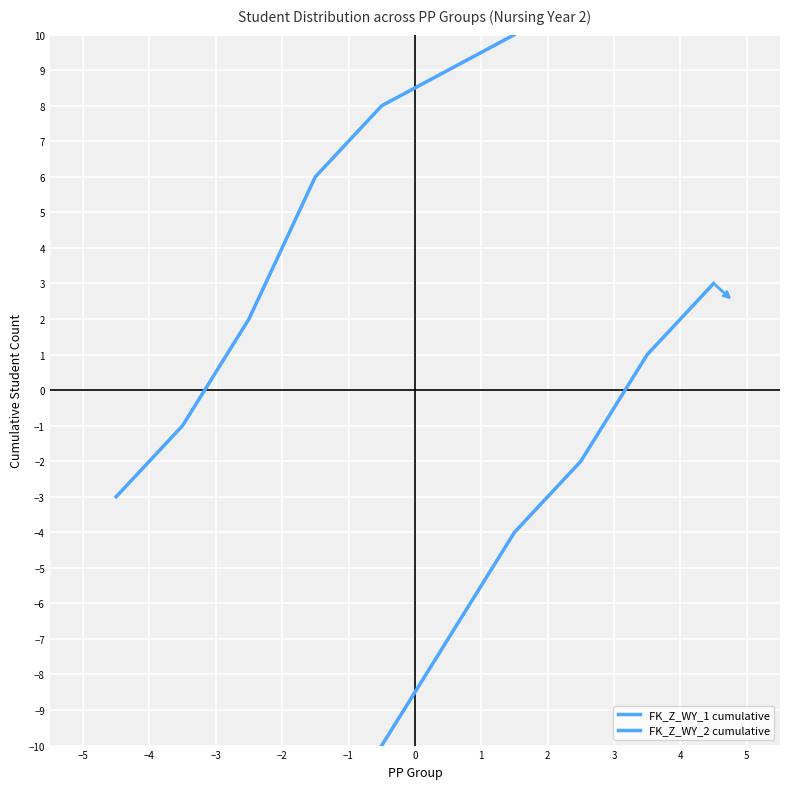

True or false: FK_Z_WY_2 cumulative and FK_Z_WY_1 cumulative intersect in this chart.

False